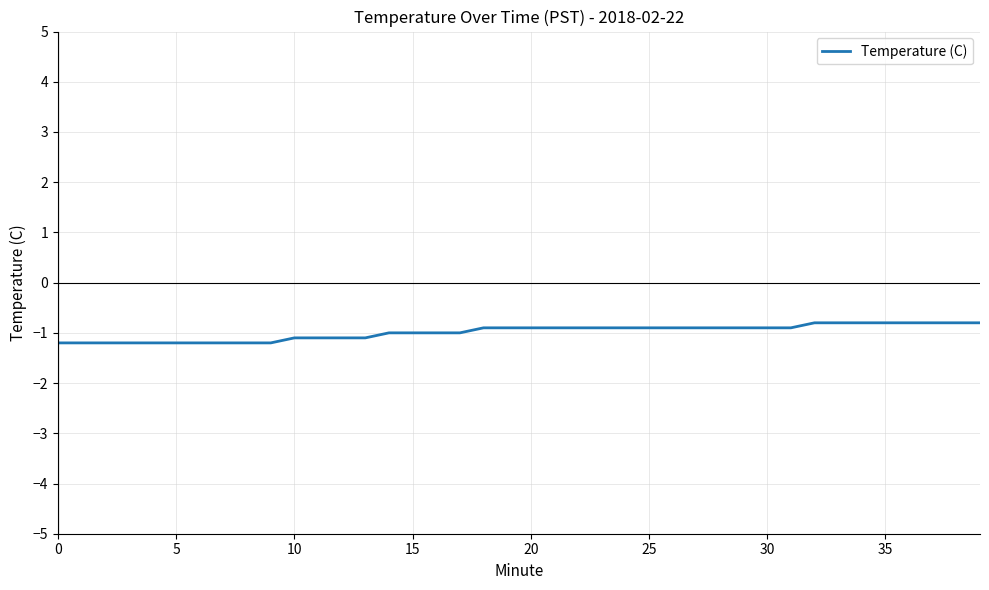

What is the difference between the maximum and minimum values?

0.4